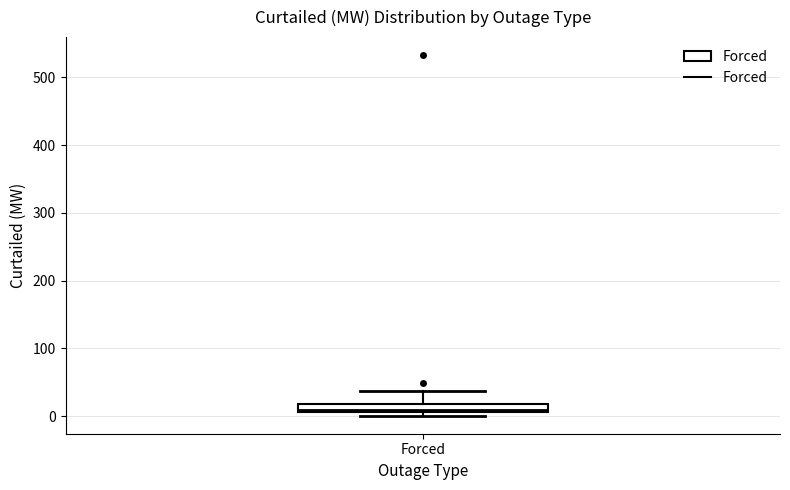

Where is the upper edge of the box for Forced on the y-axis? The values are not printed on the chart, so give them approximately, as read against the axis.

20